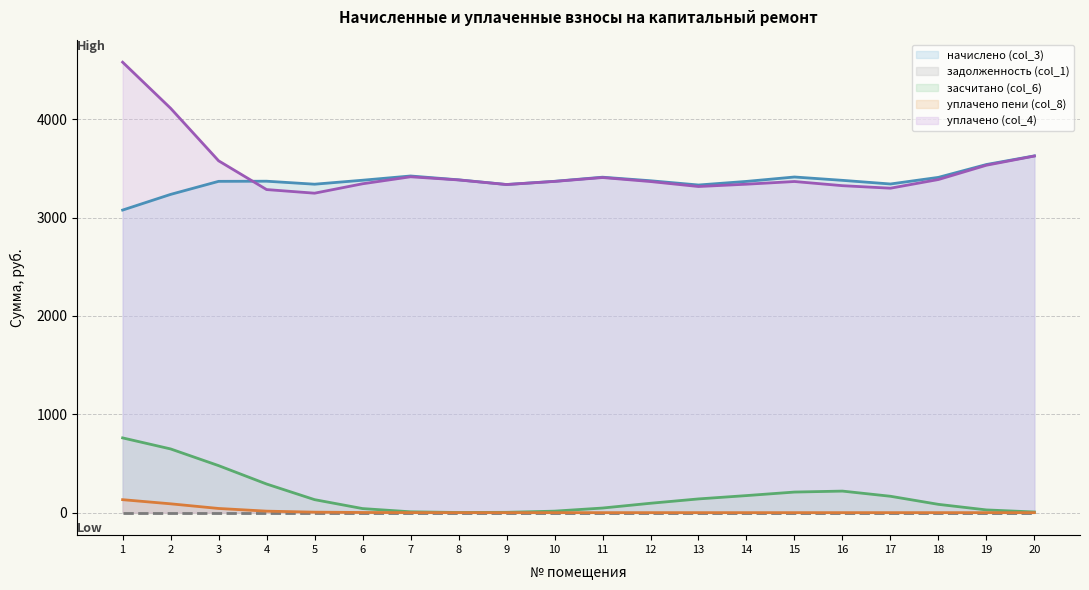

Which series has the largest total across all categories?

уплачено (col_4)